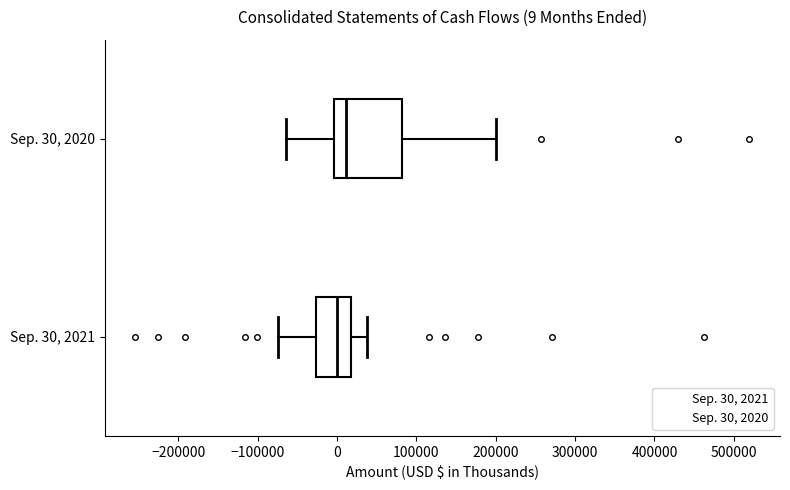

Which box has the furthest to the right median line?

Sep. 30, 2020